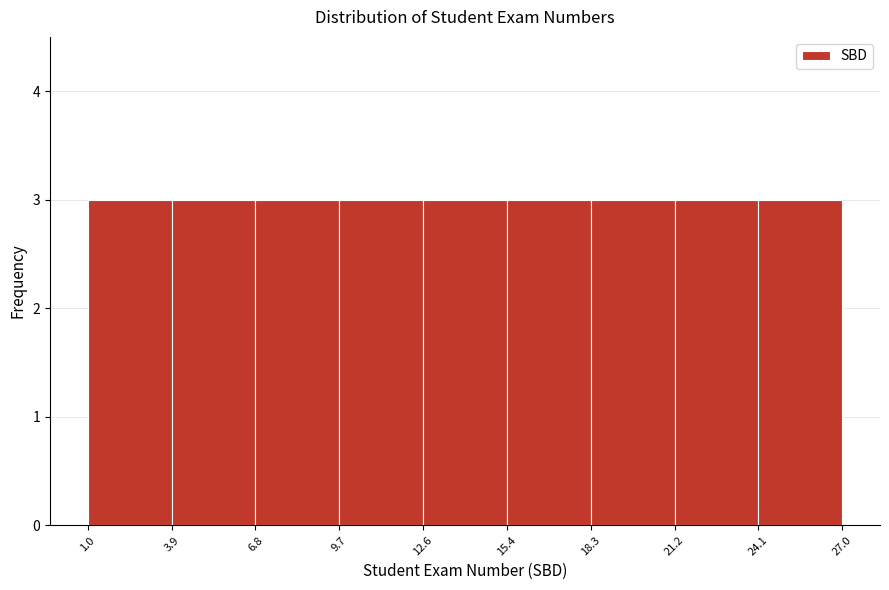

Reading left to right, transcribe this chart: for each bar, give the range it covers on the x-axis and its height. The values are not printed on the chart, so give them approximately, as read against the axis.

1.0 to 3.9: 3
3.9 to 6.8: 3
6.8 to 9.7: 3
9.7 to 12.6: 3
12.6 to 15.4: 3
15.4 to 18.3: 3
18.3 to 21.2: 3
21.2 to 24.1: 3
24.1 to 27.0: 3